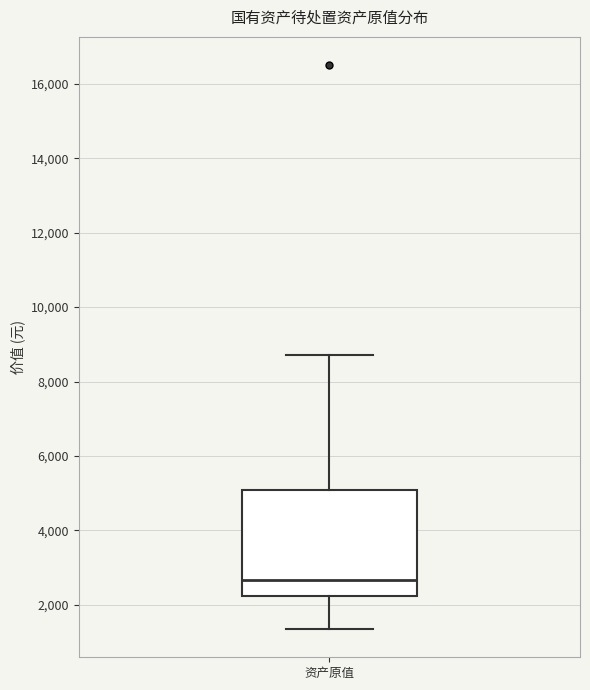

Where does the lower whisker of the box for 资产原值 end on the y-axis? The values are not printed on the chart, so give them approximately, as read against the axis.

1400